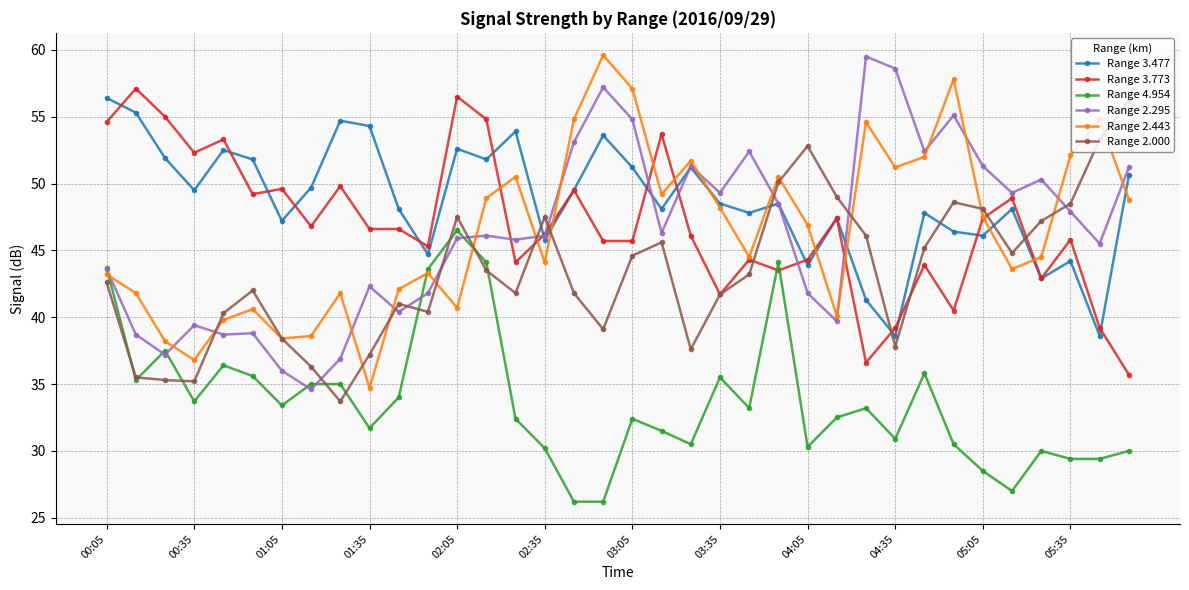

Which series has the largest total across all categories?

Range 3.477